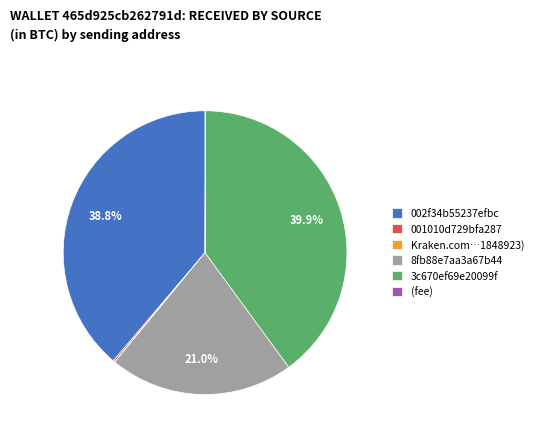

Does any single category account for the majority?

No